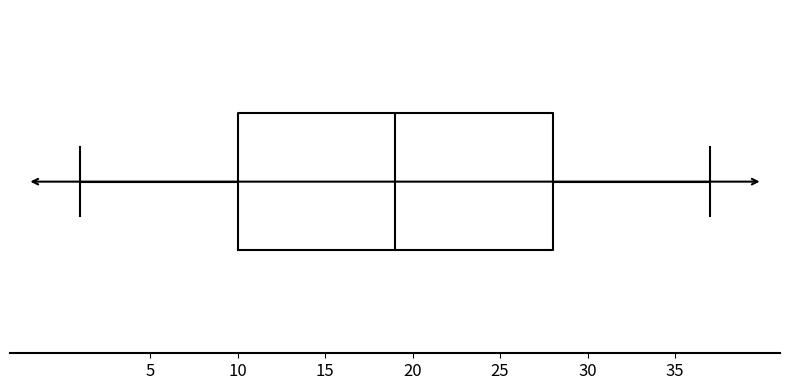

Read this box plot against the x-axis: the position of the median line, the range covered by the box, and the ends of both whiskers. The values are not printed on the chart, so give them approximately, as read against the axis.

median 19, box 10 to 28, whiskers 1 to 37